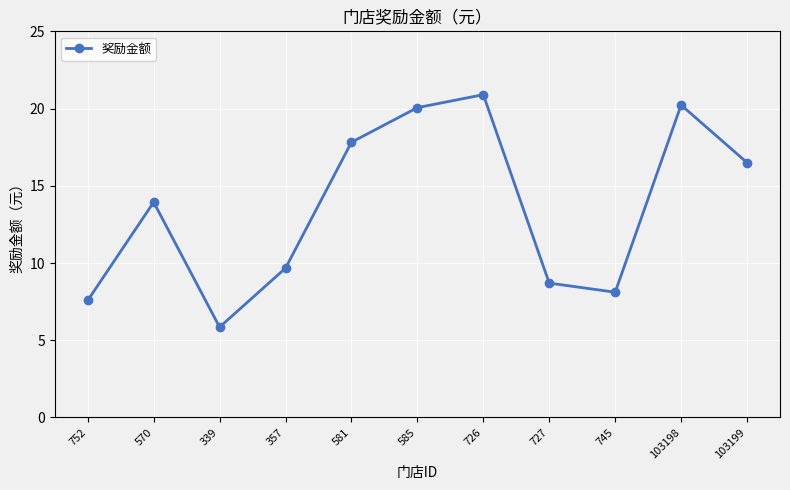

The value at 727 is 11.9. True or false?

False